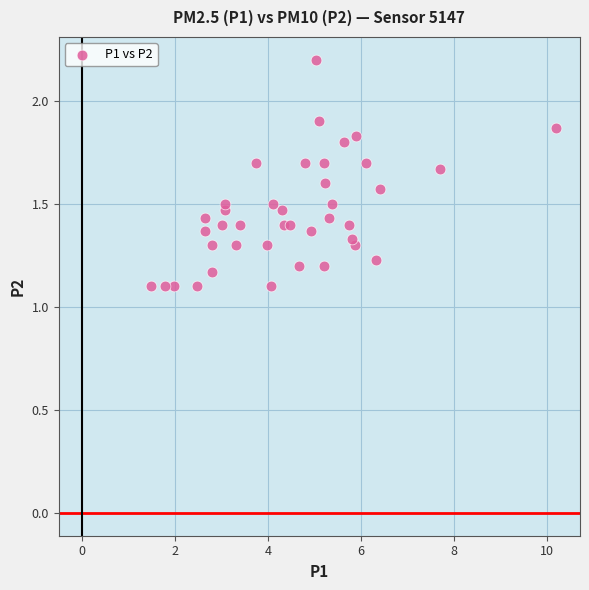

What is the range of X values (max minus min)?

8.7